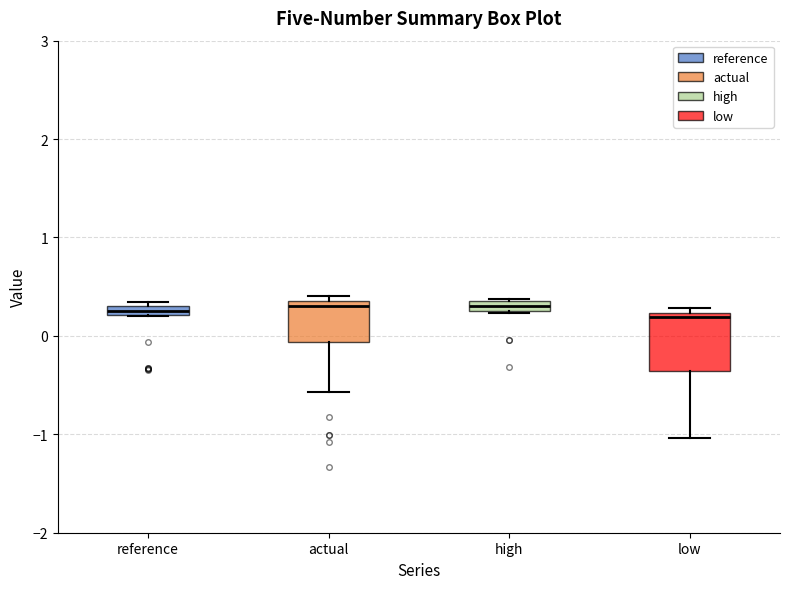

Where is the lower edge of the box for low on the y-axis? The values are not printed on the chart, so give them approximately, as read against the axis.

-0.4